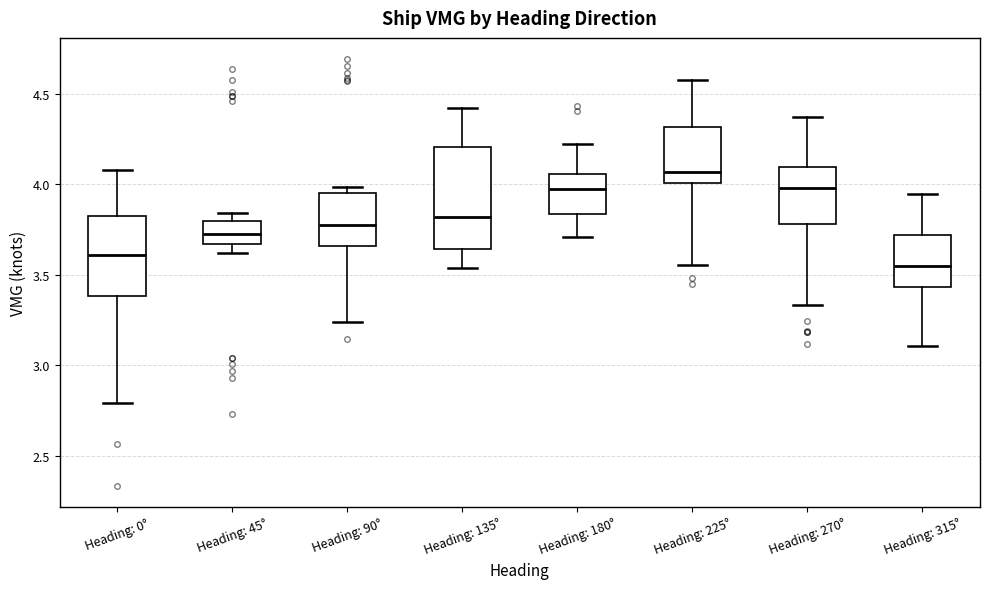

Reading left to right, read every box against the y-axis: the position of its median line, the range the box covers, and the ends of its whiskers. The values are not printed on the chart, so give them approximately, as read against the axis.

Heading: 0°: median 3.60, box 3.40 to 3.80, whiskers 2.80 to 4.10
Heading: 45°: median 3.70, box 3.65 to 3.80, whiskers 3.60 to 3.85
Heading: 90°: median 3.75, box 3.65 to 3.95, whiskers 3.25 to 4.00
Heading: 135°: median 3.80, box 3.65 to 4.20, whiskers 3.55 to 4.40
Heading: 180°: median 4.00, box 3.85 to 4.05, whiskers 3.70 to 4.20
Heading: 225°: median 4.05, box 4.00 to 4.30, whiskers 3.55 to 4.60
Heading: 270°: median 4.00, box 3.80 to 4.10, whiskers 3.35 to 4.35
Heading: 315°: median 3.55, box 3.45 to 3.70, whiskers 3.10 to 3.95